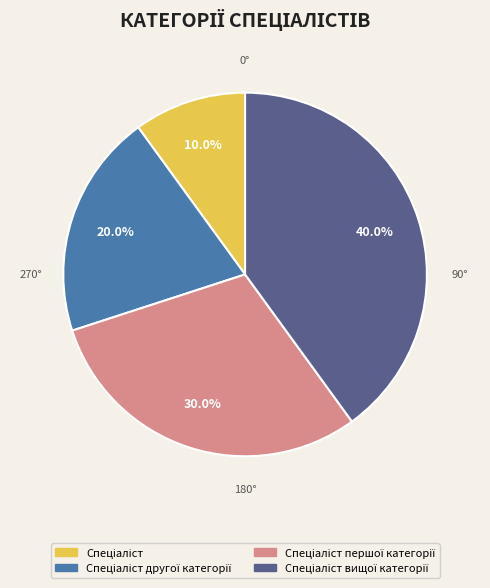

Does any single category account for the majority?

No